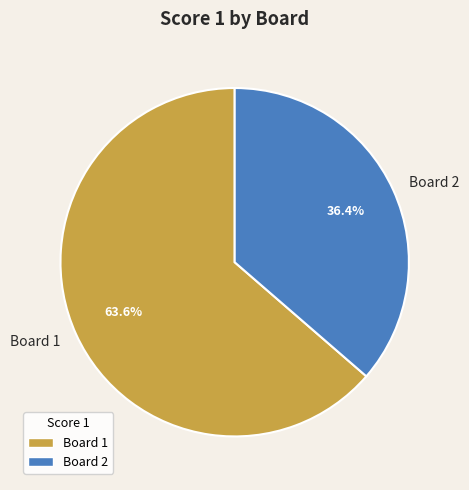

How many slices are in this pie chart?

2